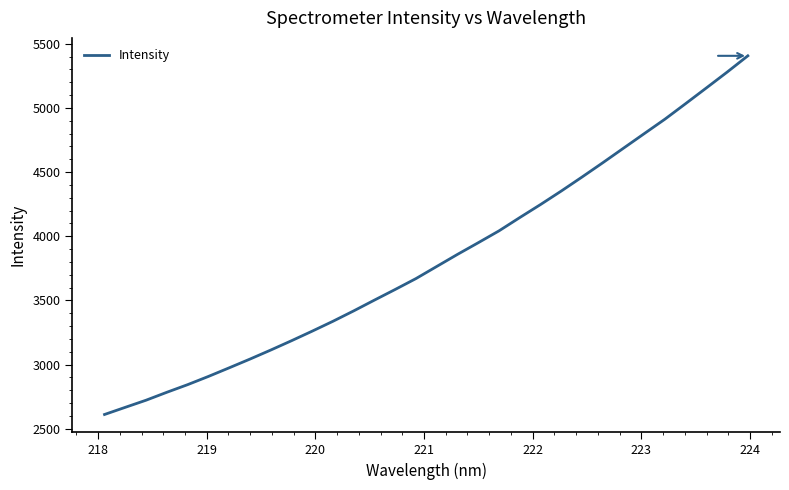

What is the difference between the maximum and minimum values?

2793.7